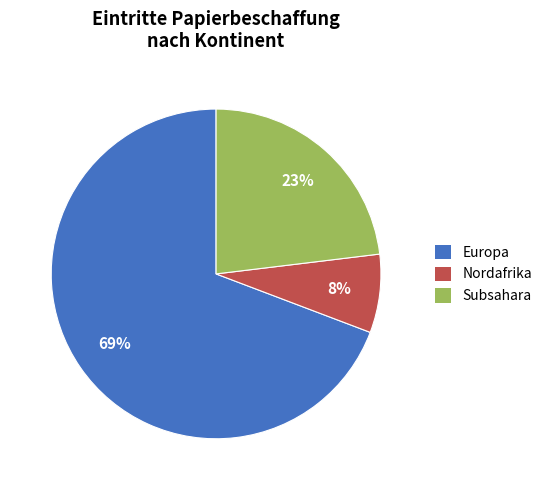

To the nearest percent, what is the average slice percentage?

33%